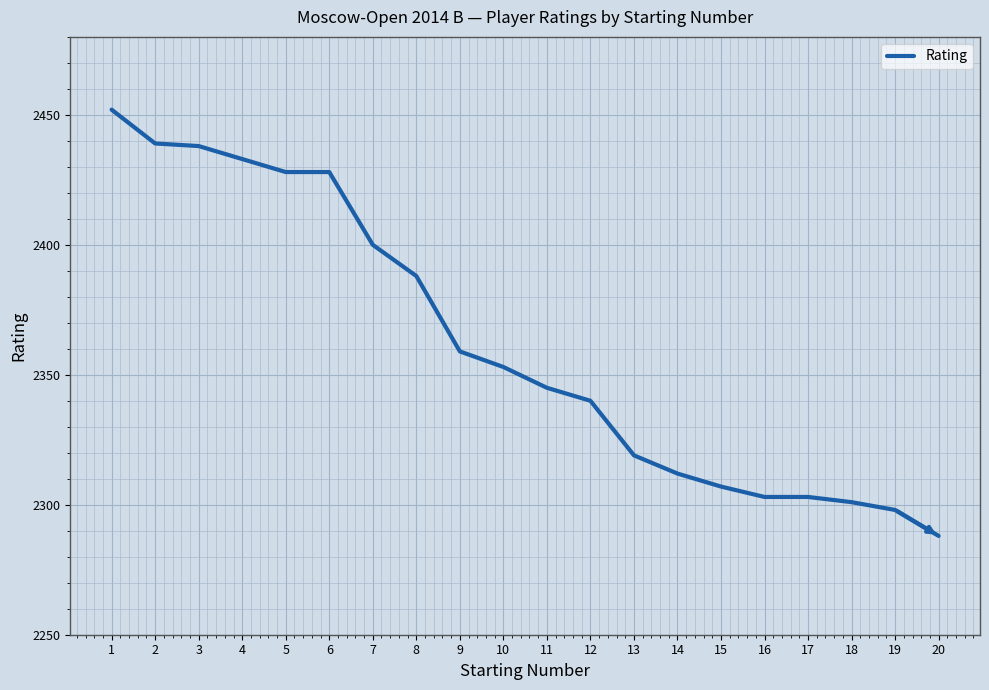

The value at 8 is 2388. True or false?

True